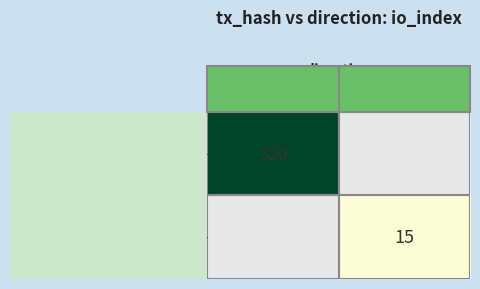

True or false: 3778e875… has a value of 23 at 1.

False